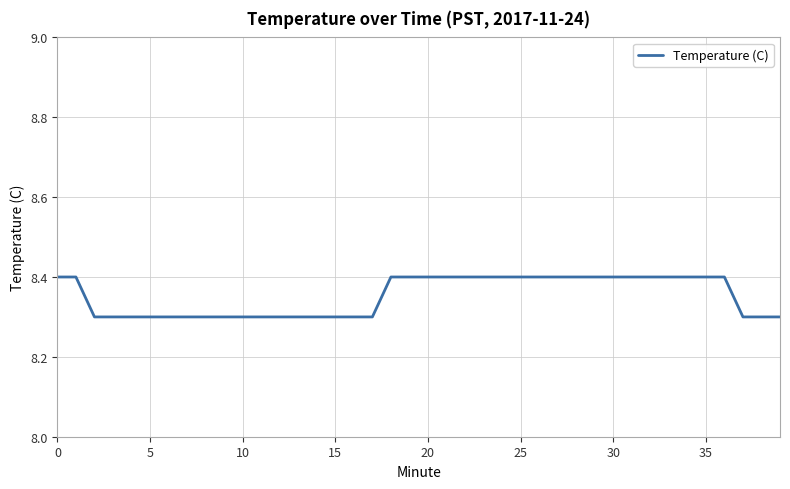

Does the chart display data point markers on the line(s)?

No